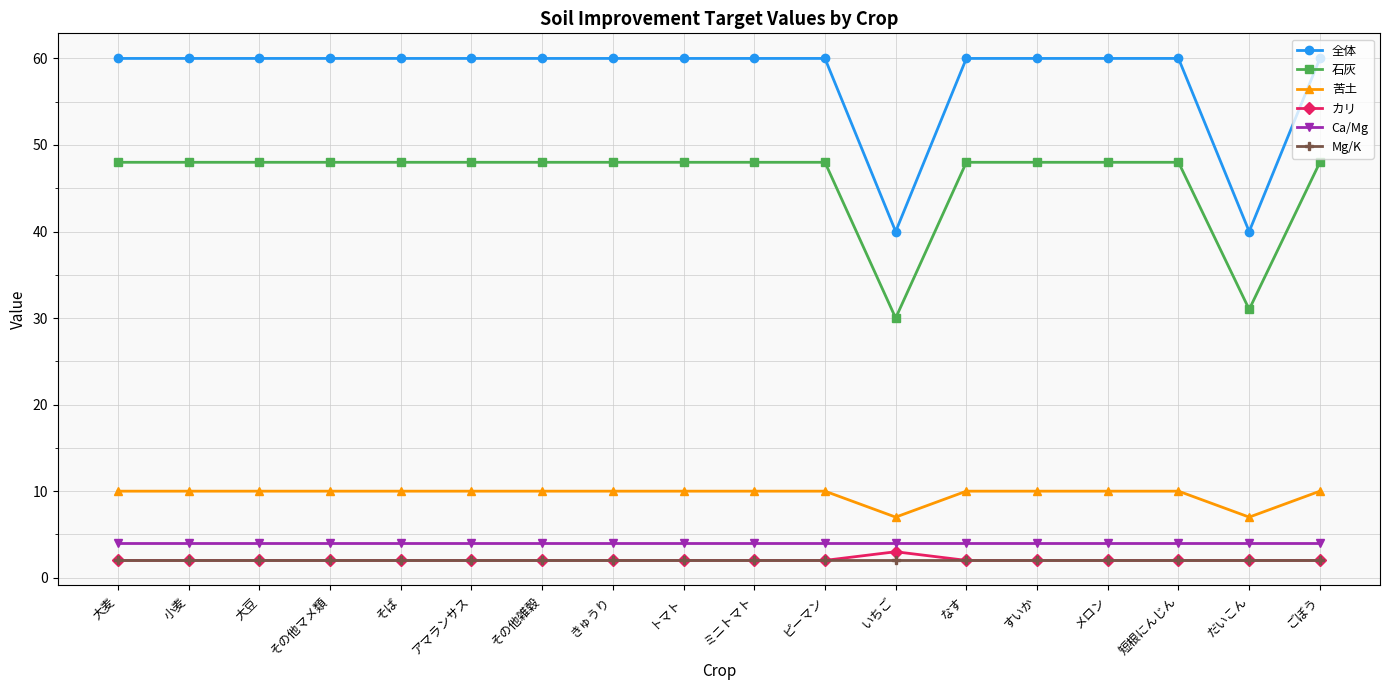

How many distinct data groups are displayed?

6